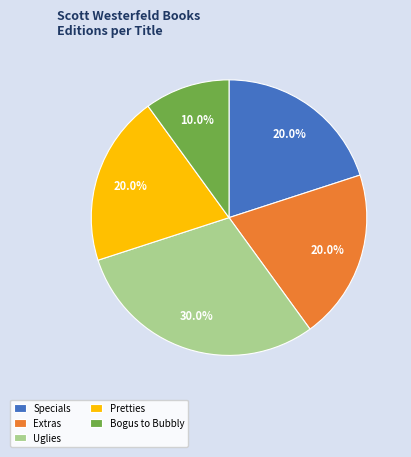

To the nearest percent, what portion does Extras represent?

20%